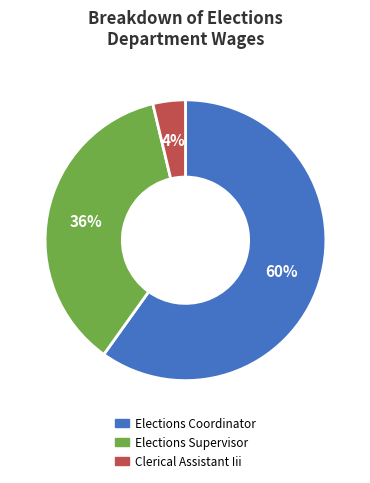

Is Clerical Assistant Iii the majority of the pie?

No